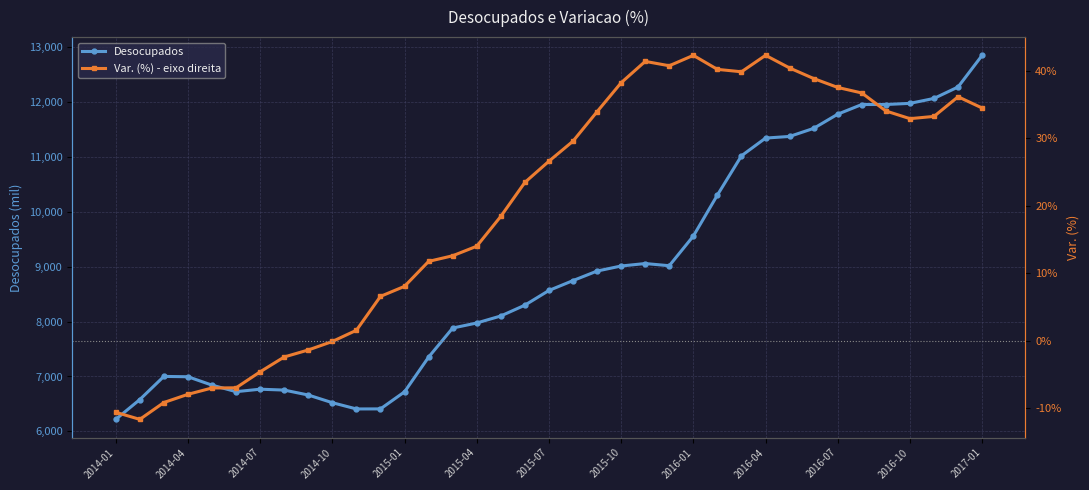

Which series has the widest spread of values?

Desocupados